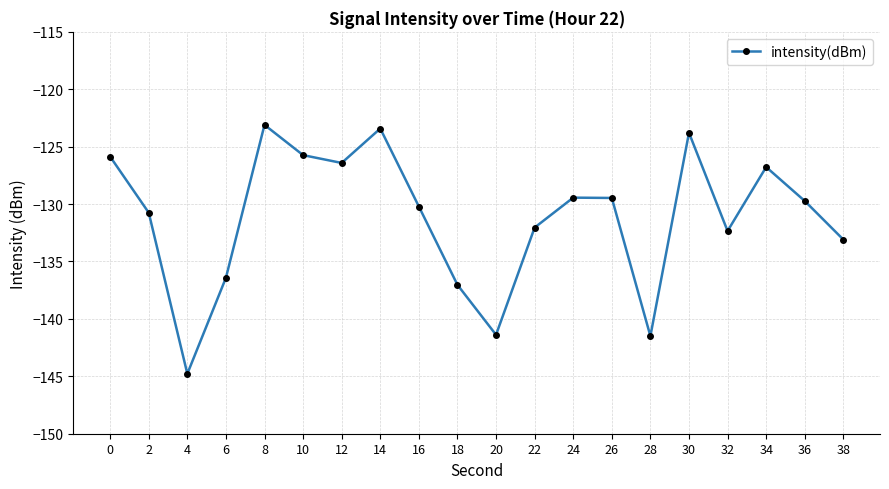

What is the value of the 2nd point from the left?

-130.8